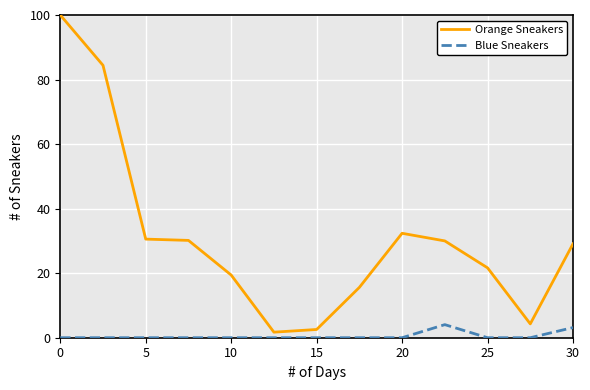

True or false: Blue Sneakers and Orange Sneakers intersect in this chart.

False